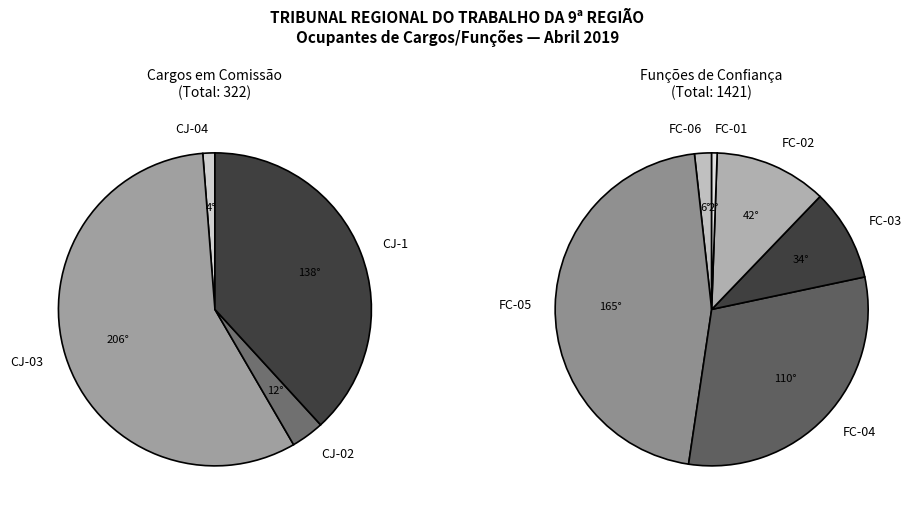

True or false: Cargos em Comissão accounts for 30% of the total.

False